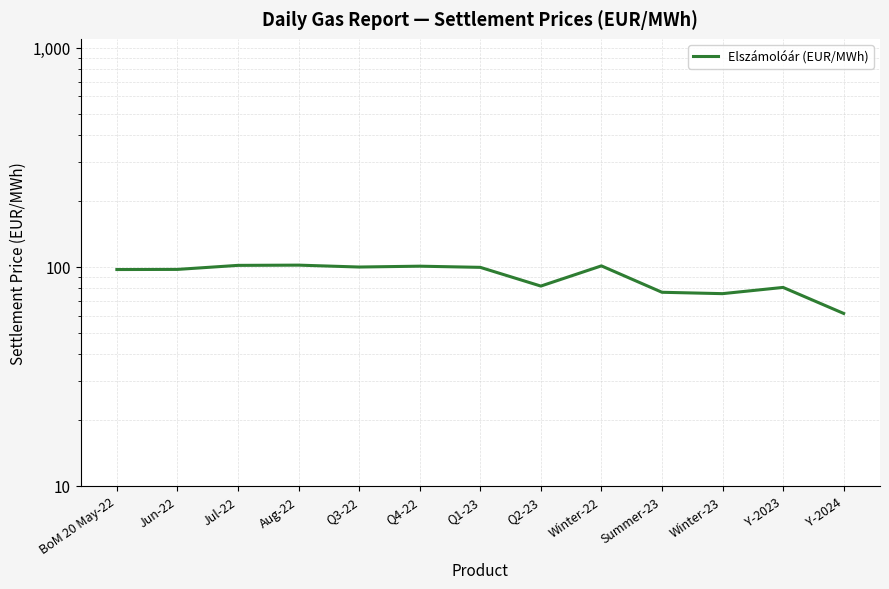

Reading left to right, extract all data points from this chart.

97.3	97.4	101.7	101.9	99.9	100.8	99.6	81.8	101.1	76.6	75.5	80.6	61.3